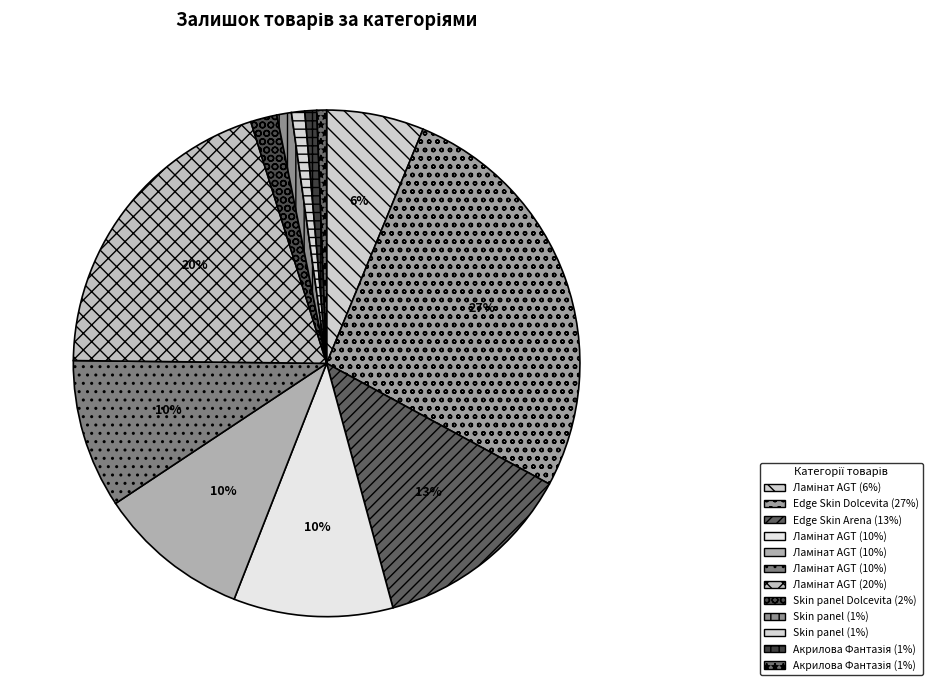

How many slices are in this pie chart?

12